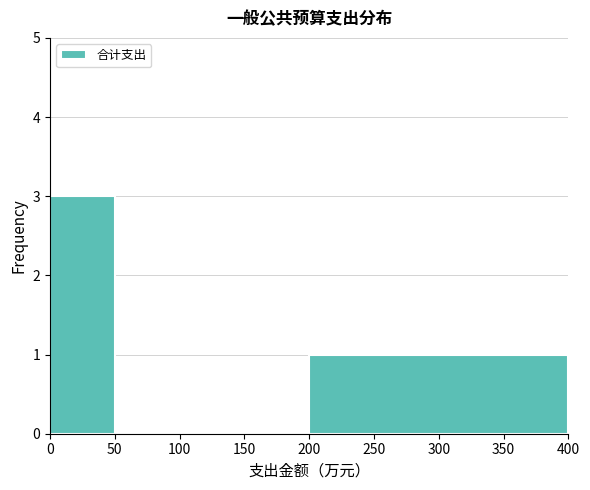

Over which range of the x-axis is the bar tallest?

0 to 50